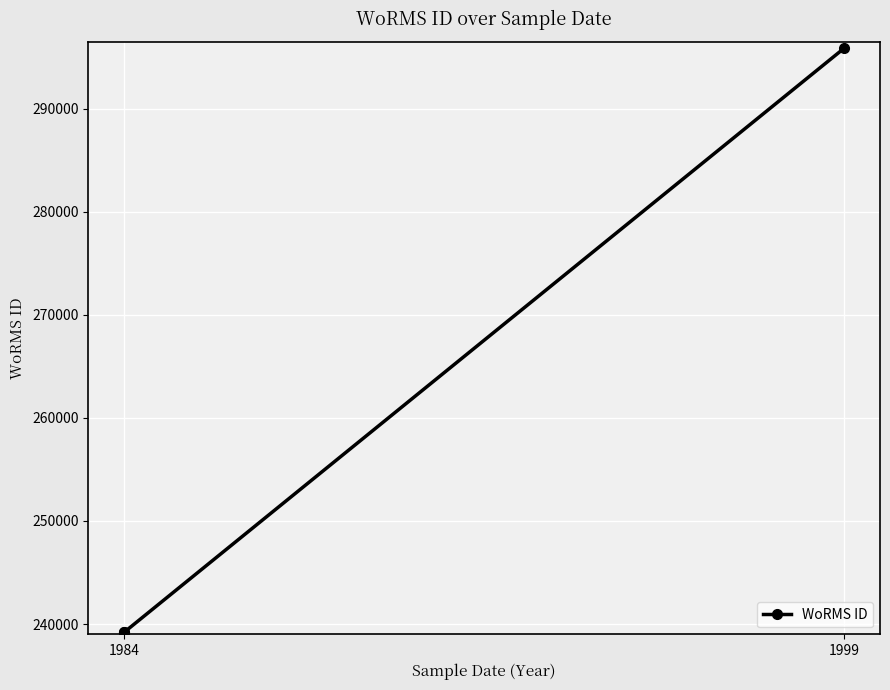

Is this an area chart (filled region under the line)?

No